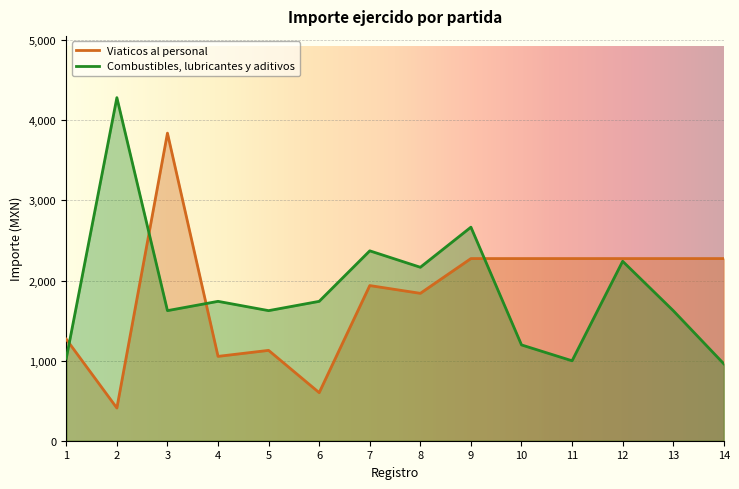

At which label does Combustibles, lubricantes y aditivos first exceed 1740?

2